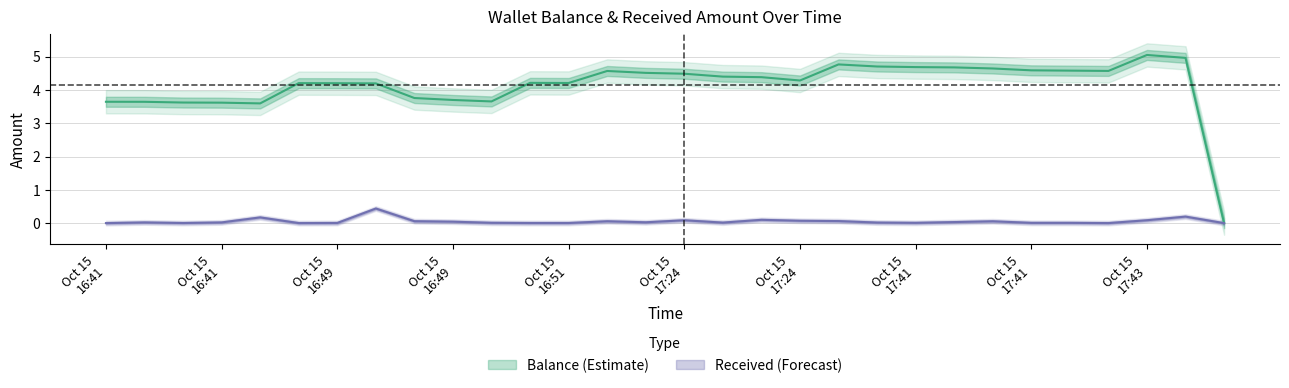

What is the total value across all series at 2020-10-15 16:41:47?

3.6